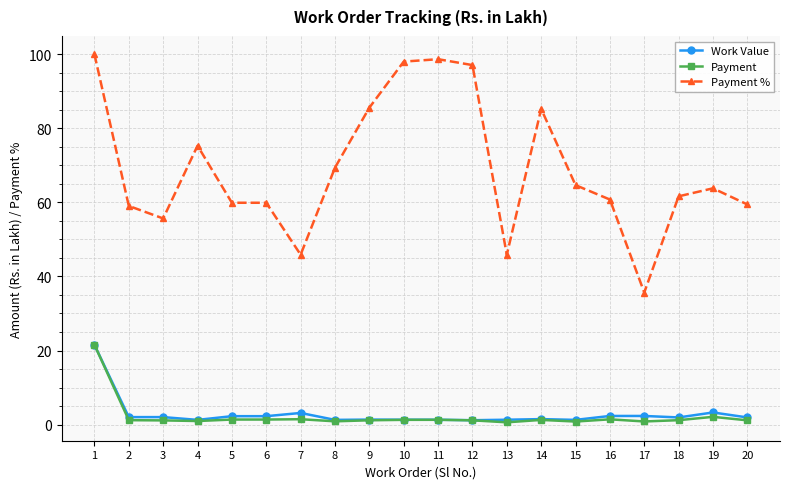

What is the greatest value displayed?

100.0